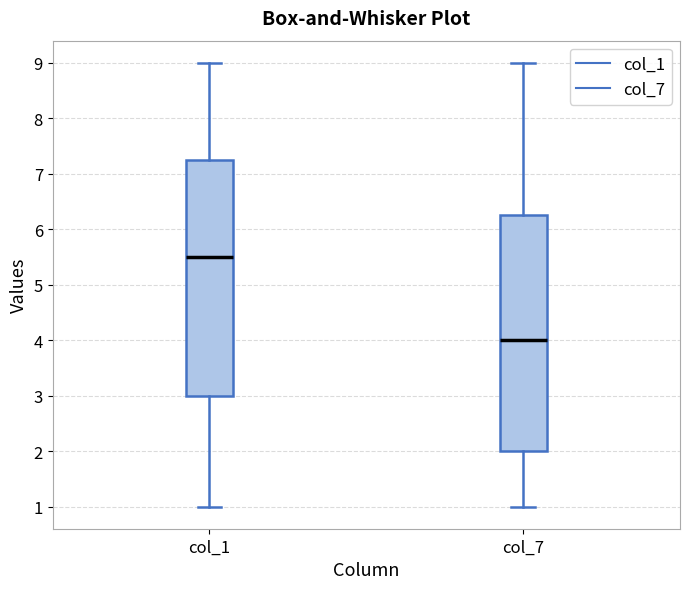

Reading left to right, transcribe this box plot: for each box, give where its median line is, the range the box spans, and where its two whiskers end, as read against the y-axis. The values are not printed on the chart, so give them approximately, as read against the axis.

col_1: median 5.5, box 3.0 to 7.3, whiskers 1.0 to 9.0
col_7: median 4.0, box 2.0 to 6.3, whiskers 1.0 to 9.0